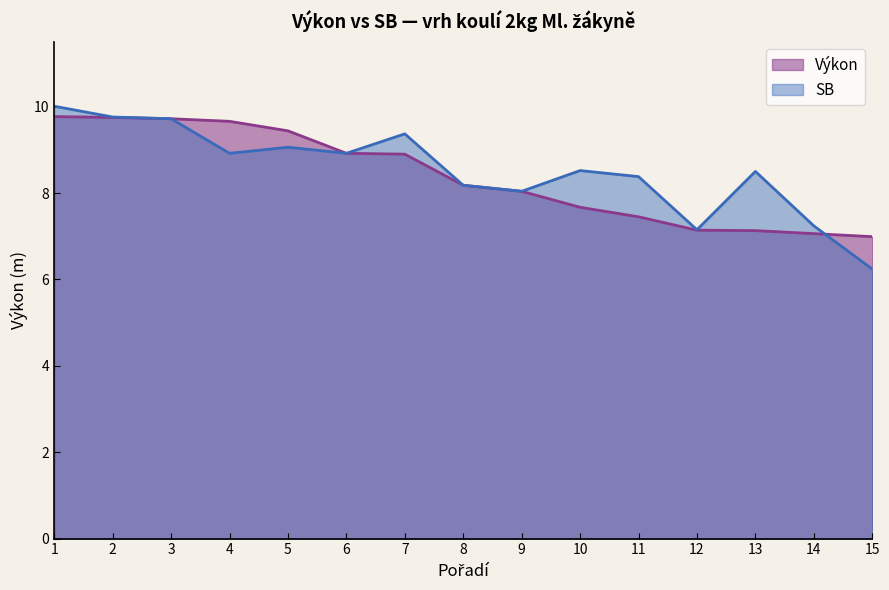

How many interior local valleys does the SB series have?

4